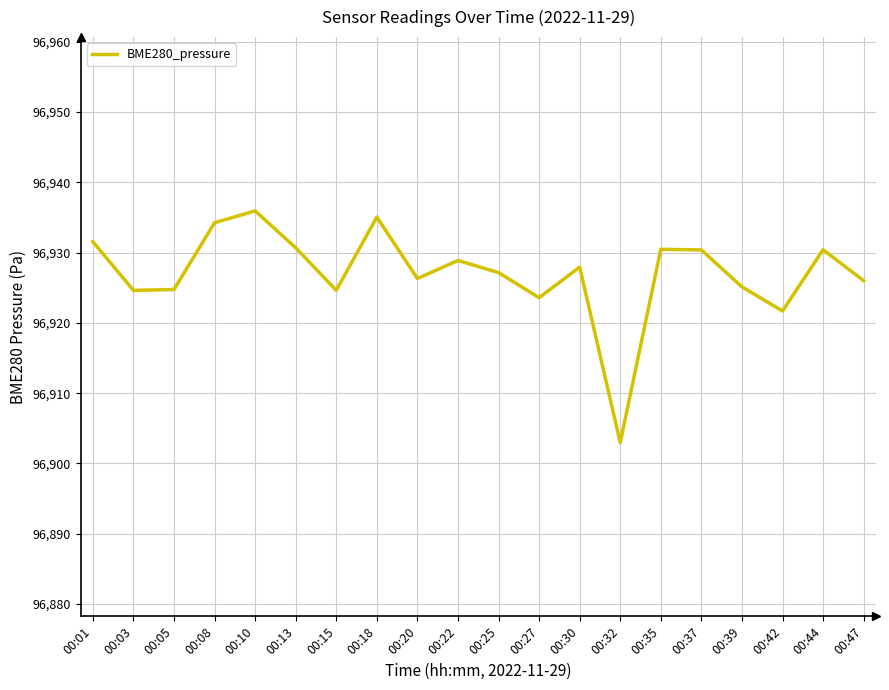

Read the value at 00:44.

96930.4